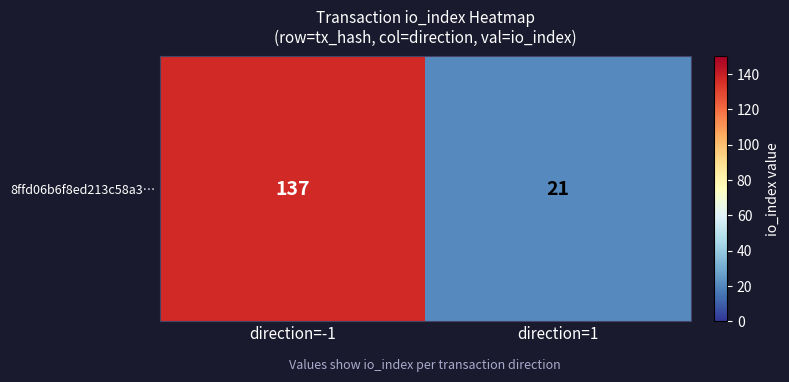

What is the difference between the maximum and minimum values?

116